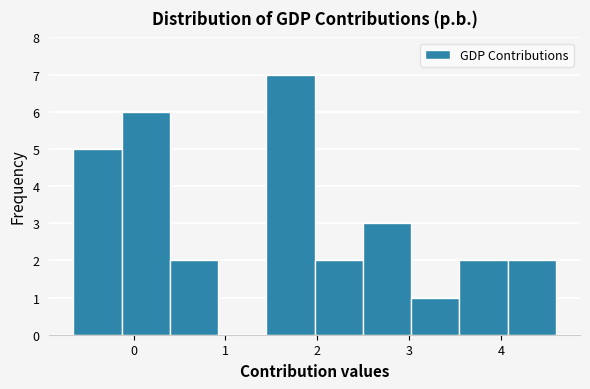

Reading left to right, transcribe this chart: for each bar, give the range it covers on the x-axis and its height. Neither the bar edges nor the heights are printed on the chart, so give them approximately, as read against the axes.

-0.7 to -0.1: 5
-0.1 to 0.4: 6
0.4 to 0.9: 2
0.9 to 1.4: 0
1.4 to 2.0: 7
2.0 to 2.5: 2
2.5 to 3.0: 3
3.0 to 3.5: 1
3.5 to 4.1: 2
4.1 to 4.6: 2